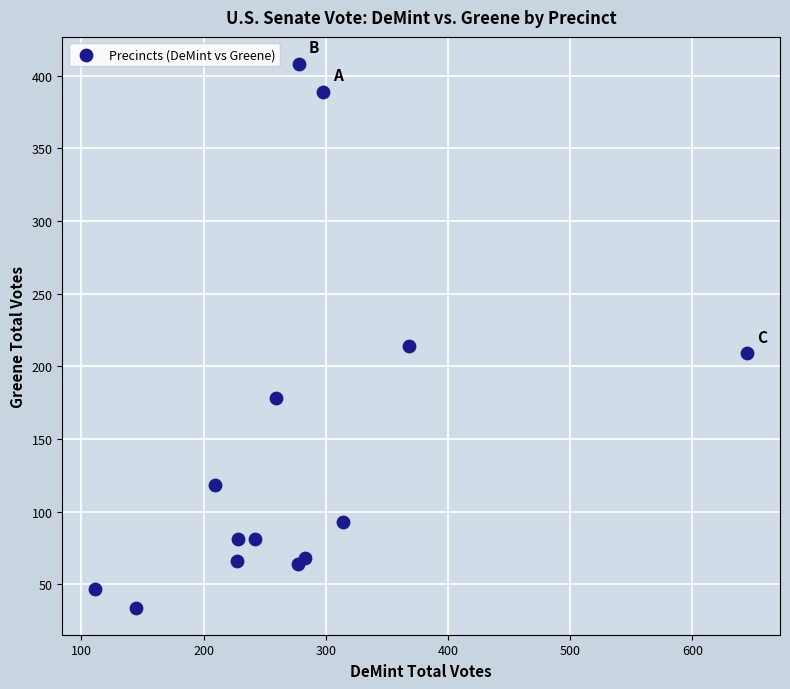

What Y value in the scatter plot is closest to 221?

214